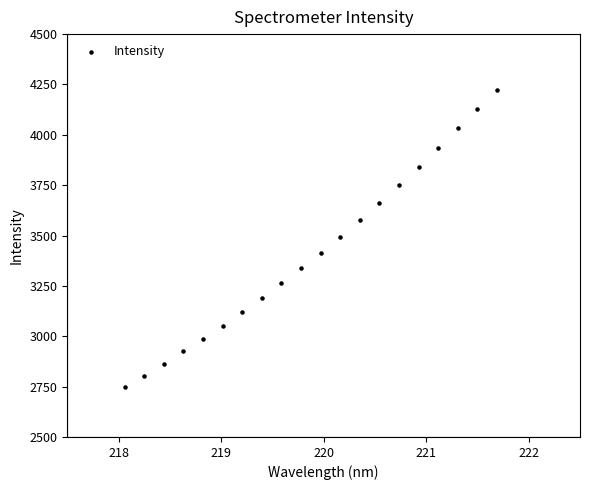

What is the range of X values (max minus min)?

3.6